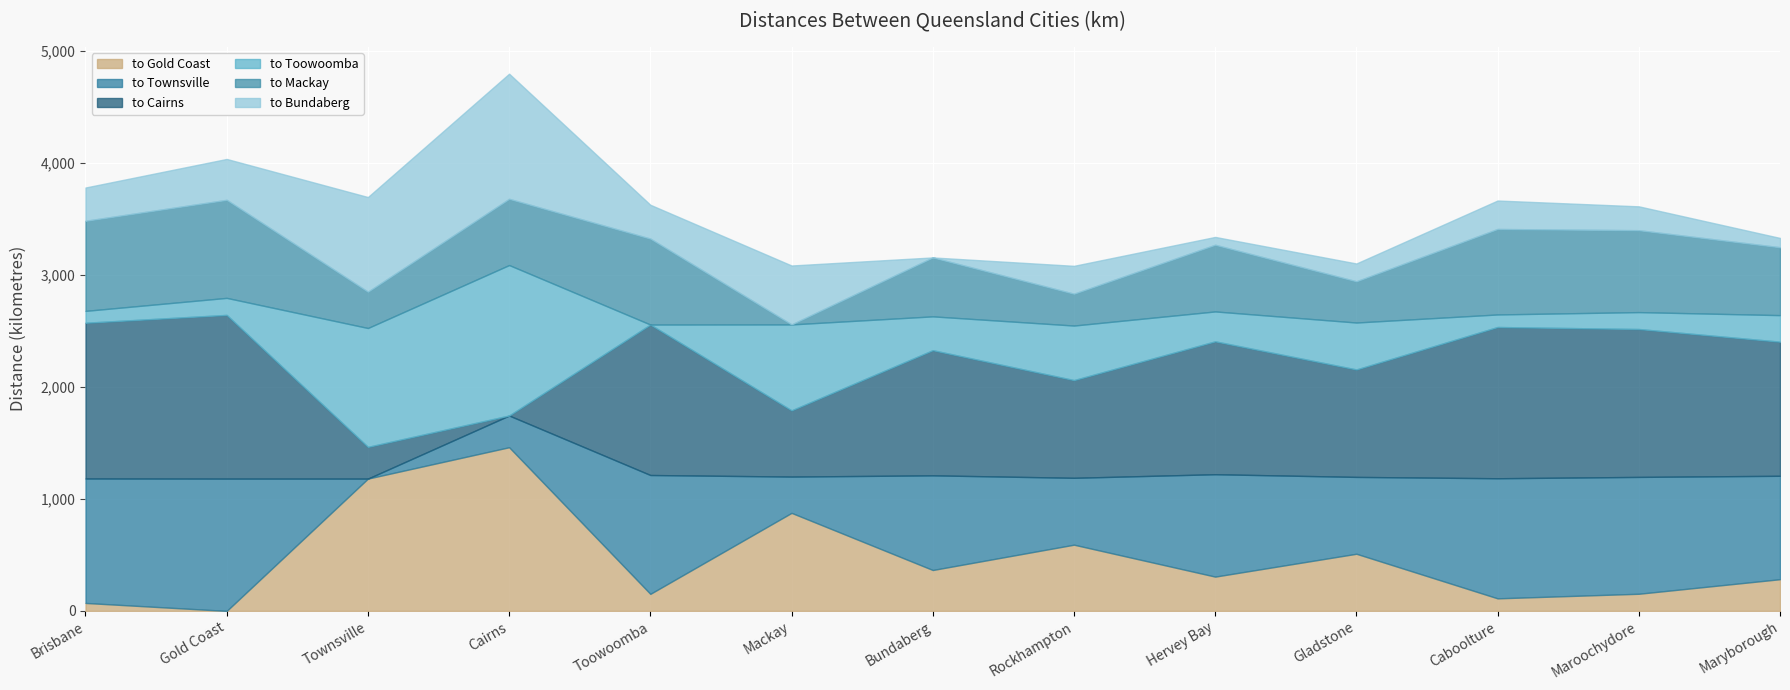

True or false: to Toowoomba has more than 0 points higher than both neighbors.

True